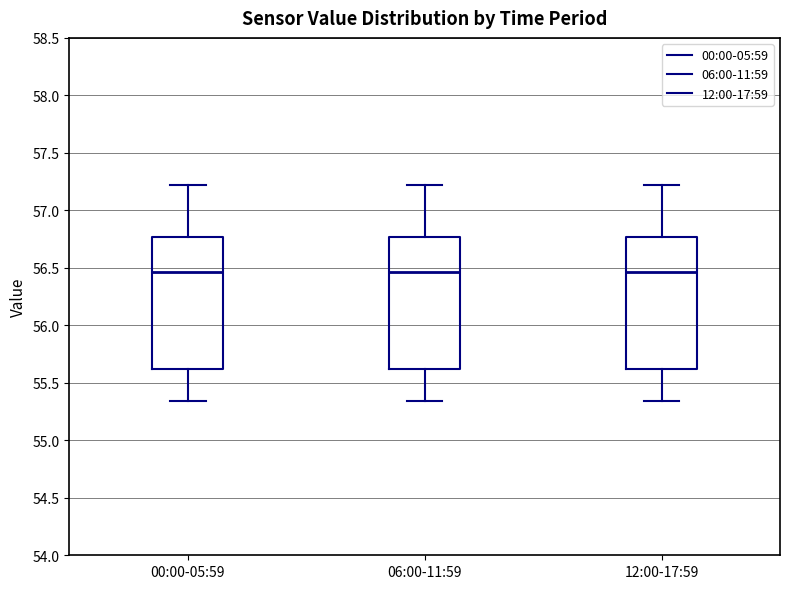

Where is the upper edge of the box for 06:00-11:59 on the y-axis? The values are not printed on the chart, so give them approximately, as read against the axis.

56.75